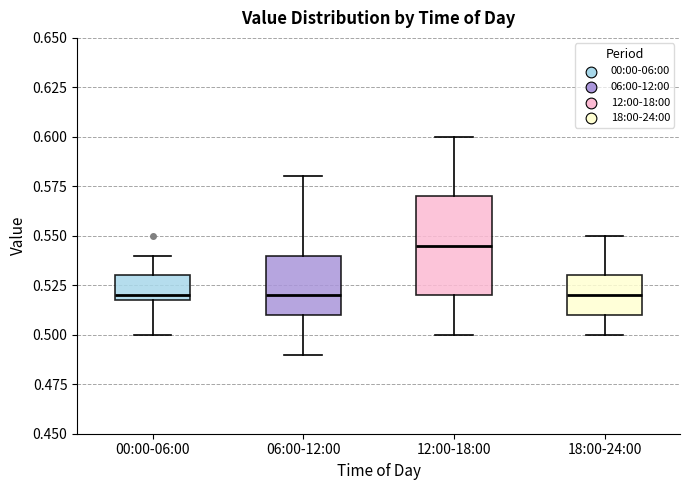

Reading left to right, read every box against the y-axis: the position of its median line, the range the box covers, and the ends of its whiskers. The values are not printed on the chart, so give them approximately, as read against the axis.

00:00-06:00: median 0.520 (just above the box's lower edge), box 0.520 to 0.530, whiskers 0.500 to 0.540
06:00-12:00: median 0.520, box 0.510 to 0.540, whiskers 0.490 to 0.580
12:00-18:00: median 0.545, box 0.520 to 0.570, whiskers 0.500 to 0.600
18:00-24:00: median 0.520, box 0.510 to 0.530, whiskers 0.500 to 0.550